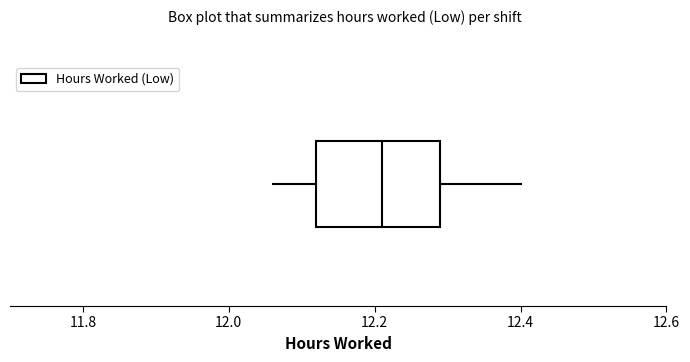

Read this box plot against the x-axis: the position of the median line, the range covered by the box, and the ends of both whiskers. The values are not printed on the chart, so give them approximately, as read against the axis.

median 12.22, box 12.12 to 12.30, whiskers 12.06 to 12.40